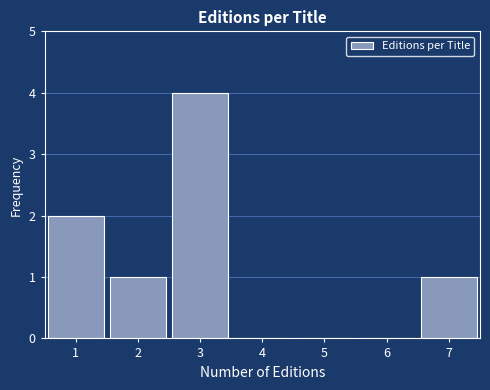

Over which range of the x-axis is the bar tallest?

2.5 to 3.5